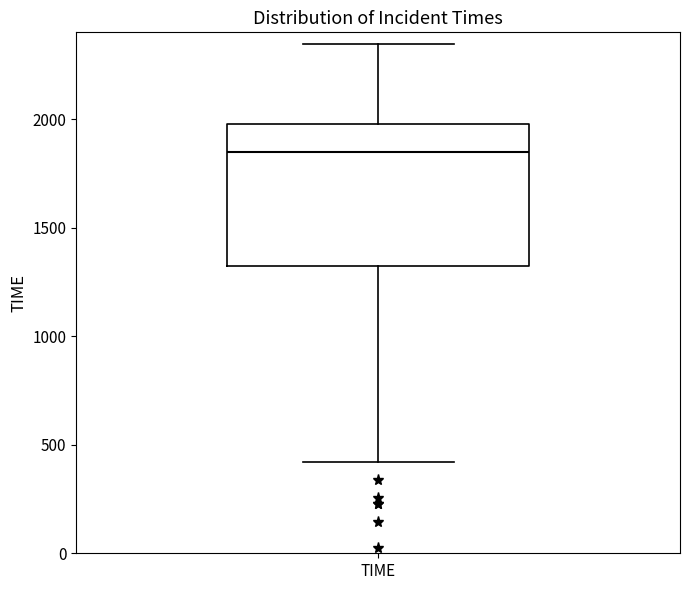

Where does the median line of the box for TIME sit on the y-axis? The values are not printed on the chart, so give them approximately, as read against the axis.

1850